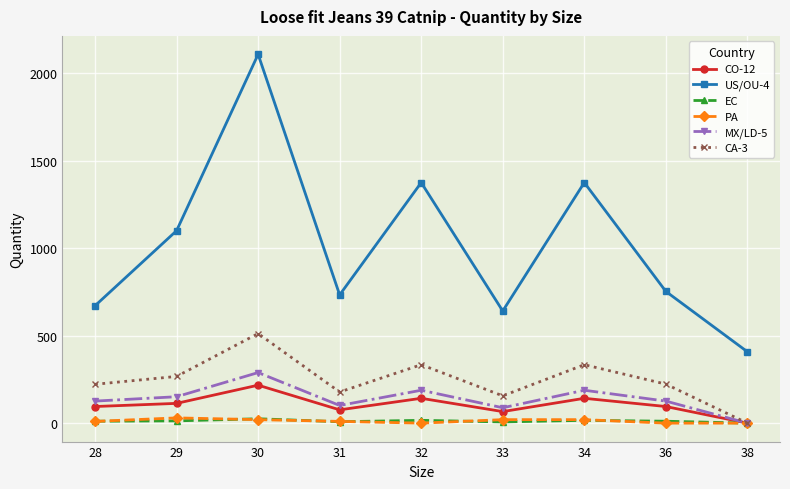

Which series has the largest range (max minus min)?

US/OU-4